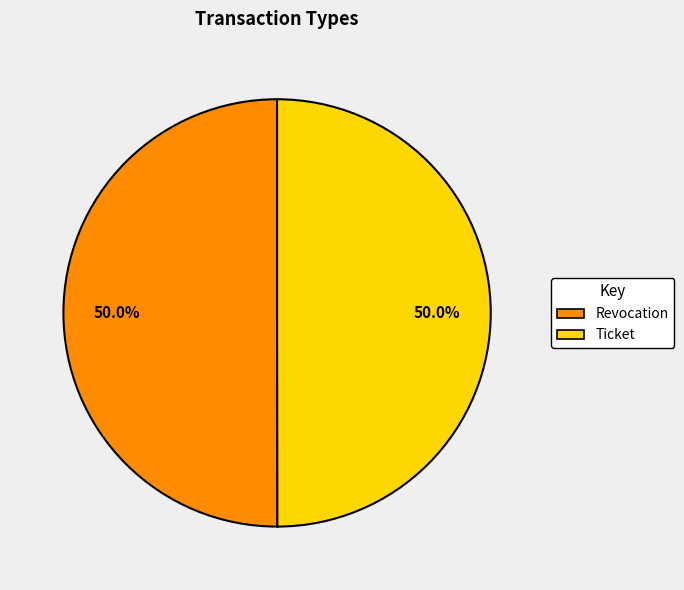

What portion of the pie excludes Ticket?

50.0%